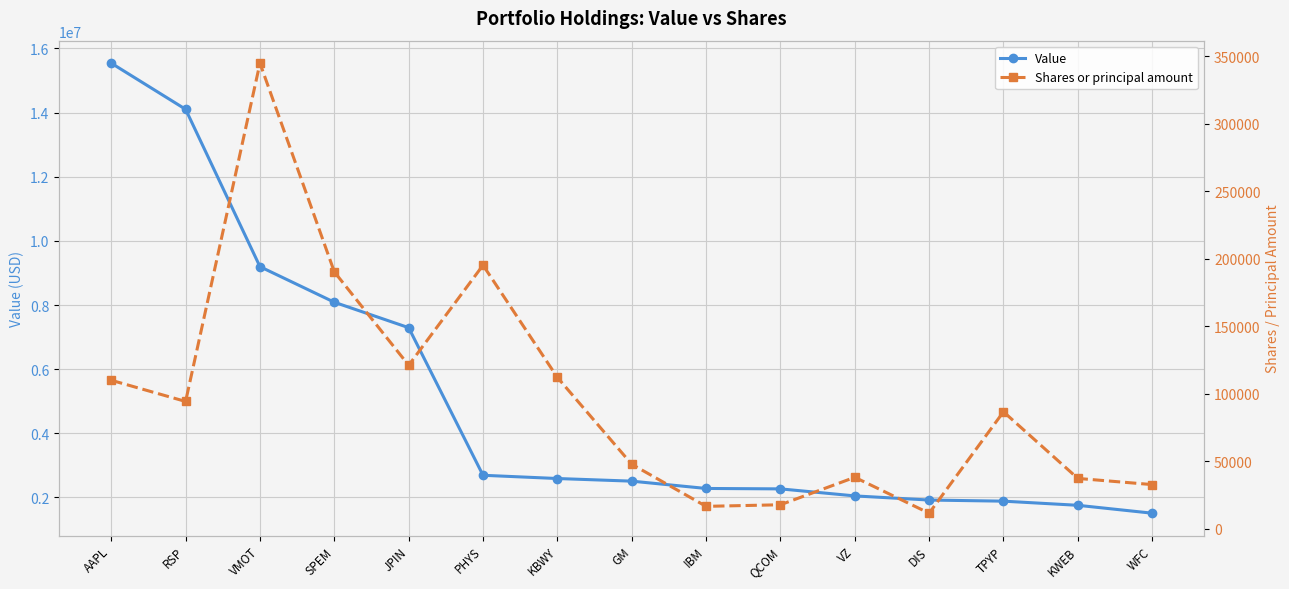

Reading left to right, extract all data points from this chart.

Value: 15541000	14103000	9196000	8087000	7294000	2692000	2591000	2509000	2281000	2268000	2049000	1920000	1885000	1756000	1510000
Shares or principal amount: 109831	94132	344769	190146	120937	195092	111952	47605	16415	17586	37940	11348	86475	37108	32534